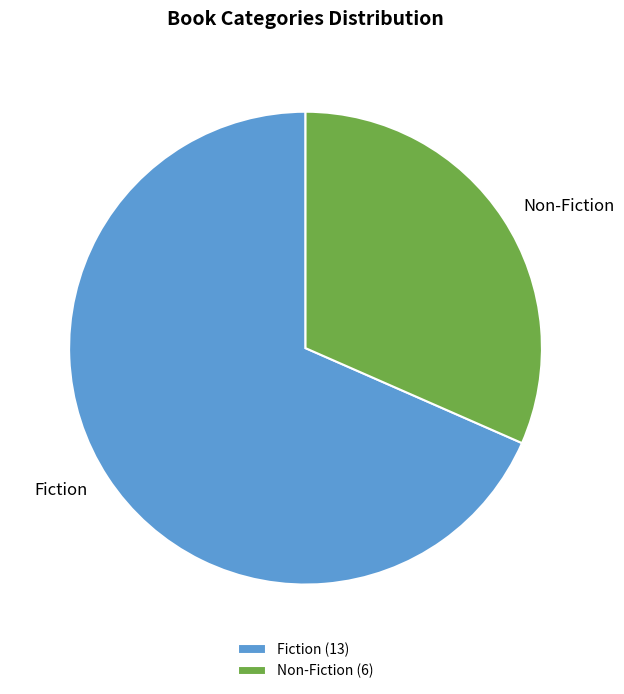

Count the number of slices in the pie.

2